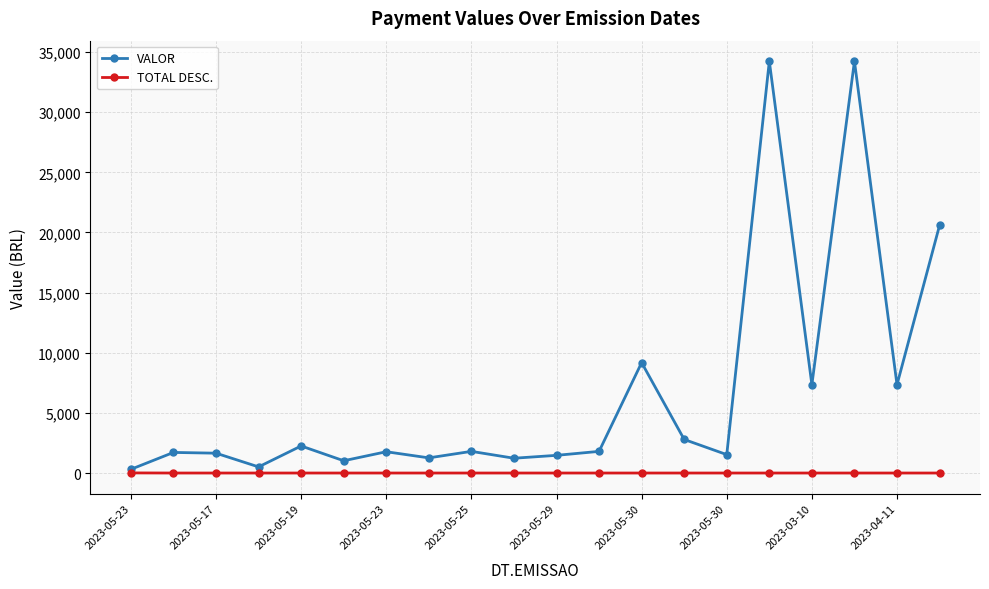

What is the sum of all VALOR values?

134035.1